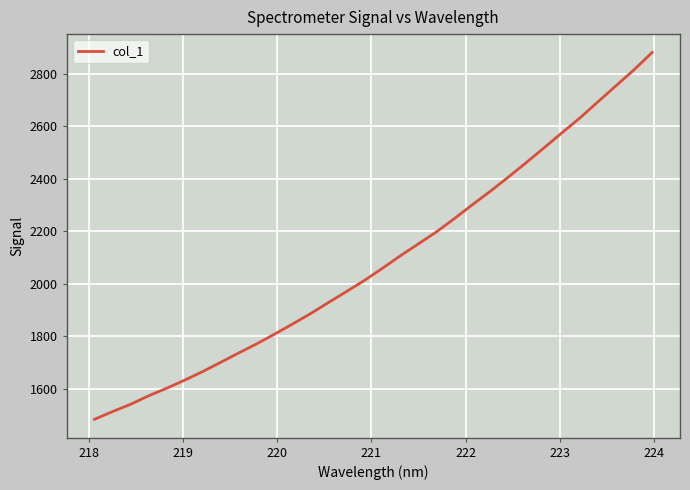

What is the maximum value shown in the chart?

2882.2